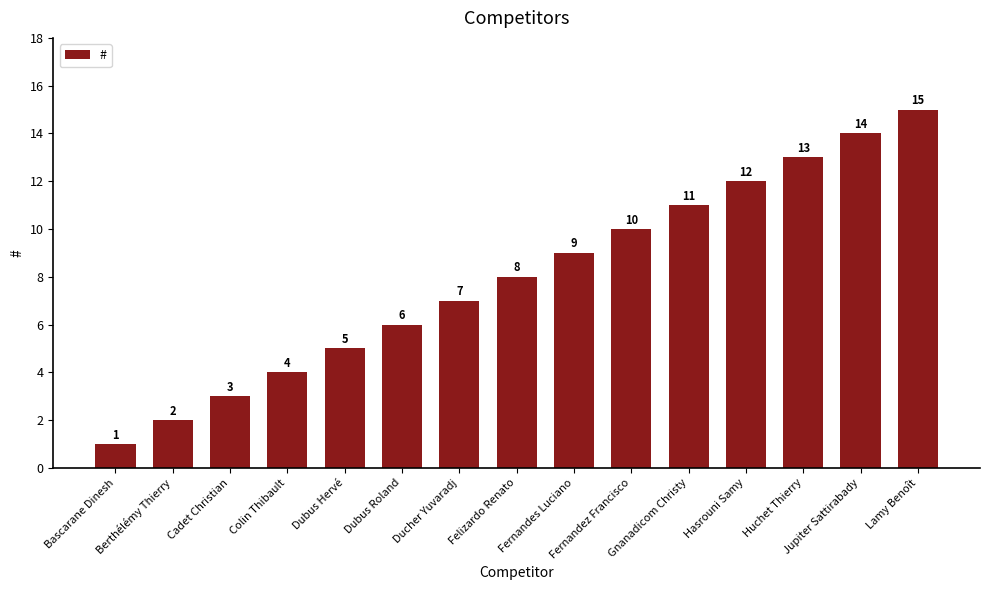

What is the sum of all values?

120